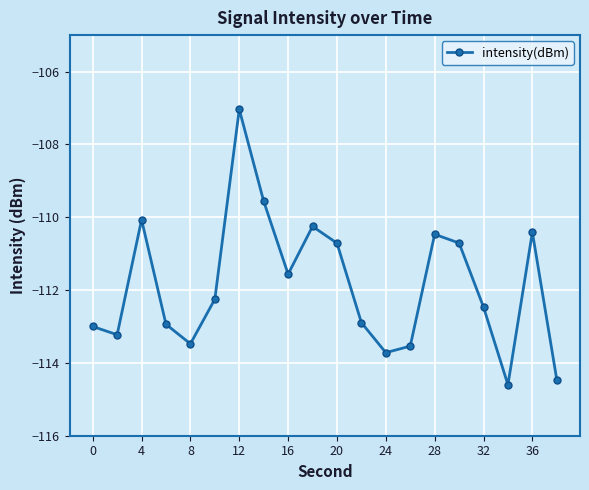

What is the average value?

-111.9